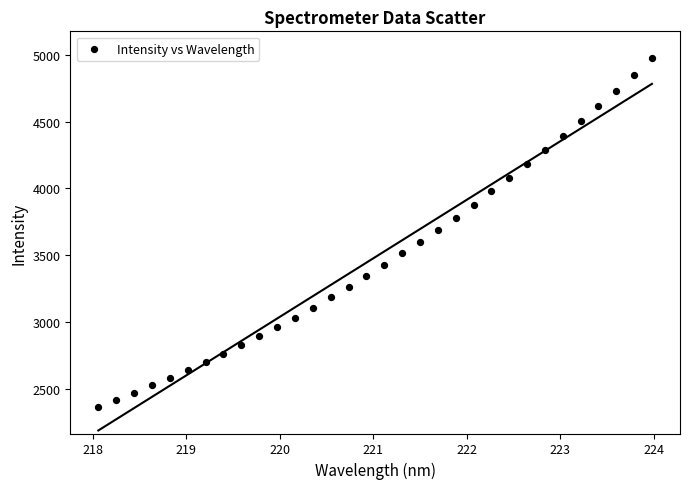

What is the range of Y values (max minus min)?

2611.6